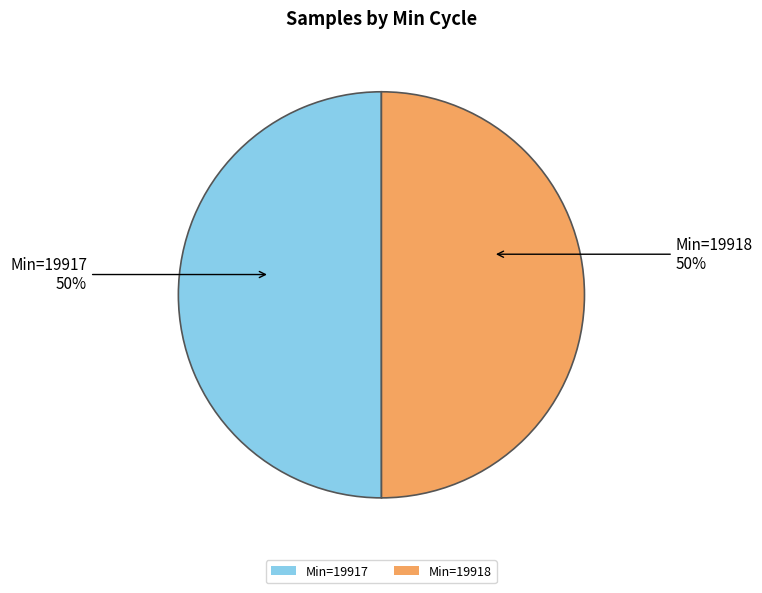

What is the ratio of the value at Min=19918 to the value at Min=19917?

1.0